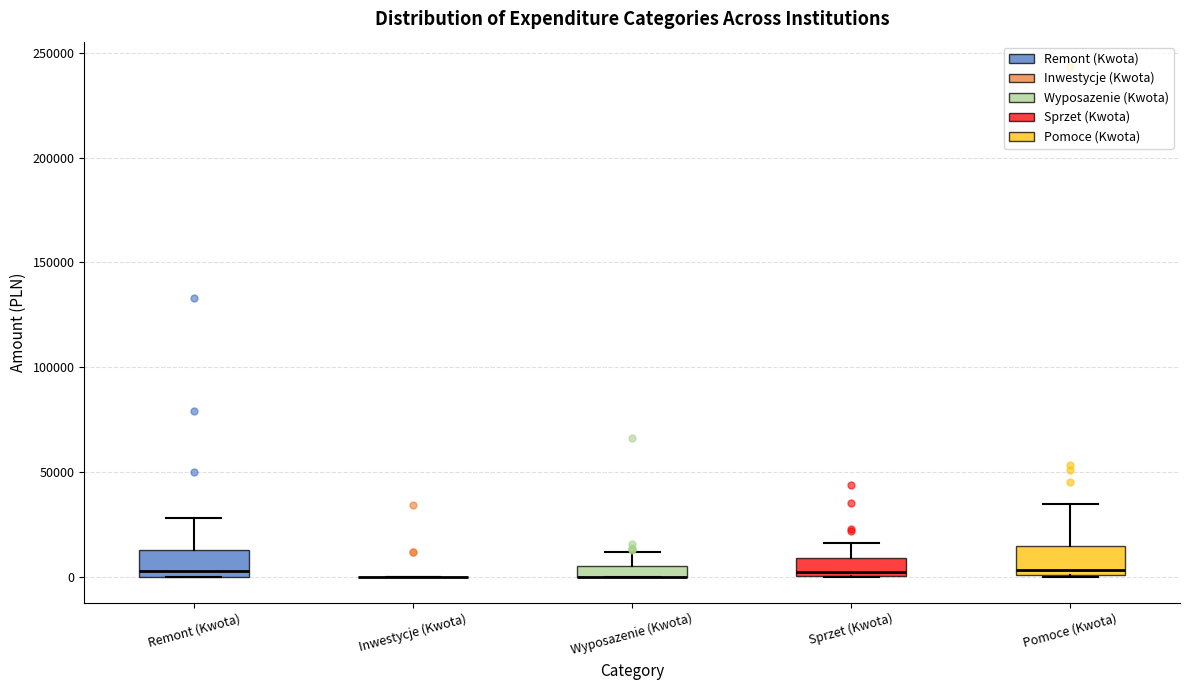

Where does the median line of the box for Pomoce (Kwota) sit on the y-axis? The values are not printed on the chart, so give them approximately, as read against the axis.

5000